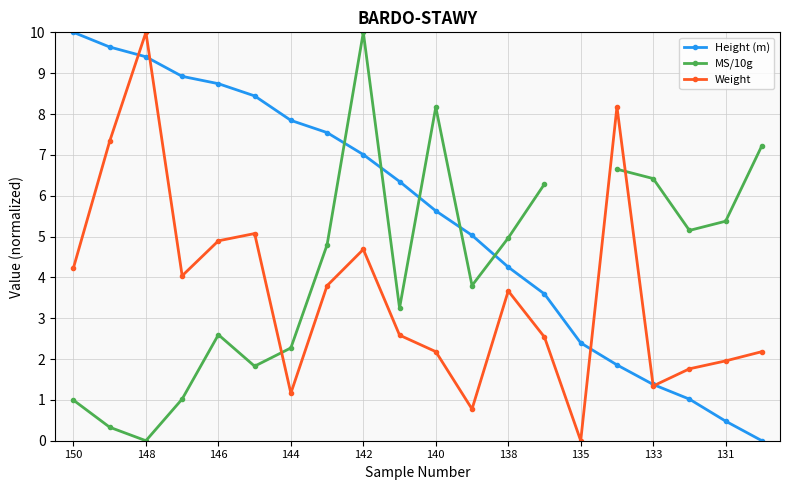

The value of Height (m) at 142 is 15.4. True or false?

False